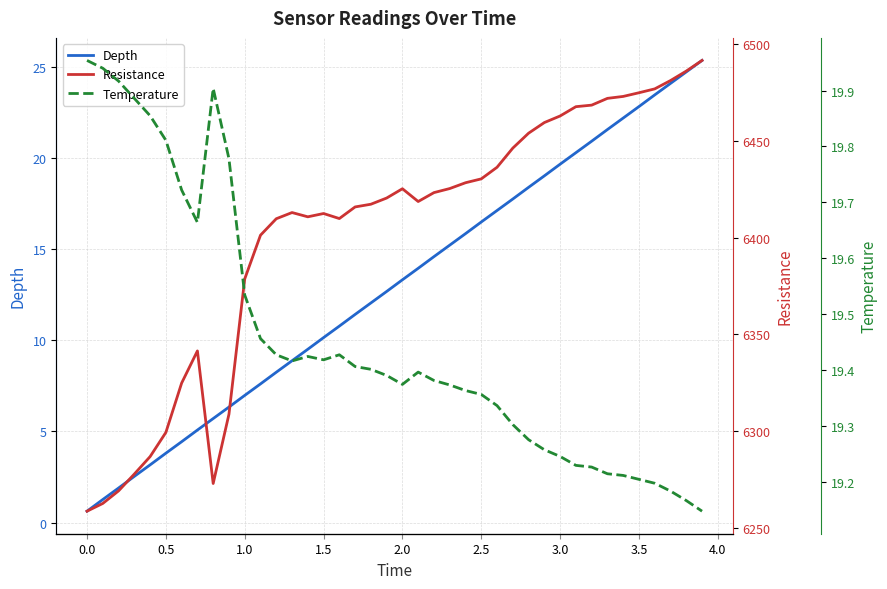

What is the minimum value for Depth?

0.6